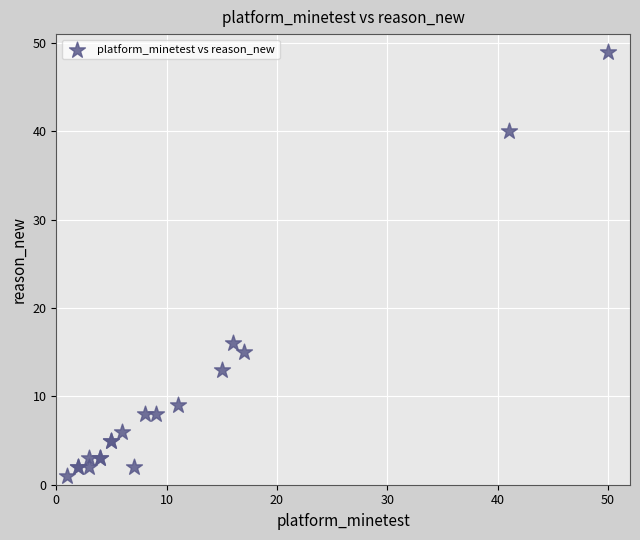

What Y value in the scatter plot is closest to 25?

16